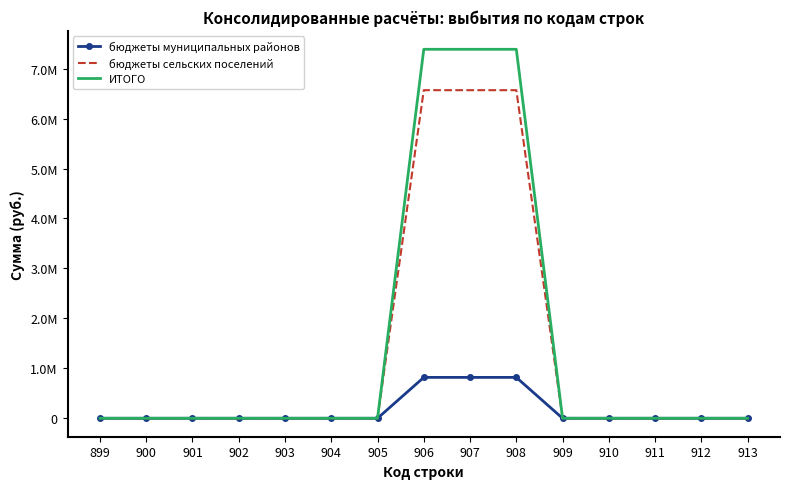

What are all the series names shown in the legend?

бюджеты муниципальных районов, бюджеты сельских поселений, ИТОГО